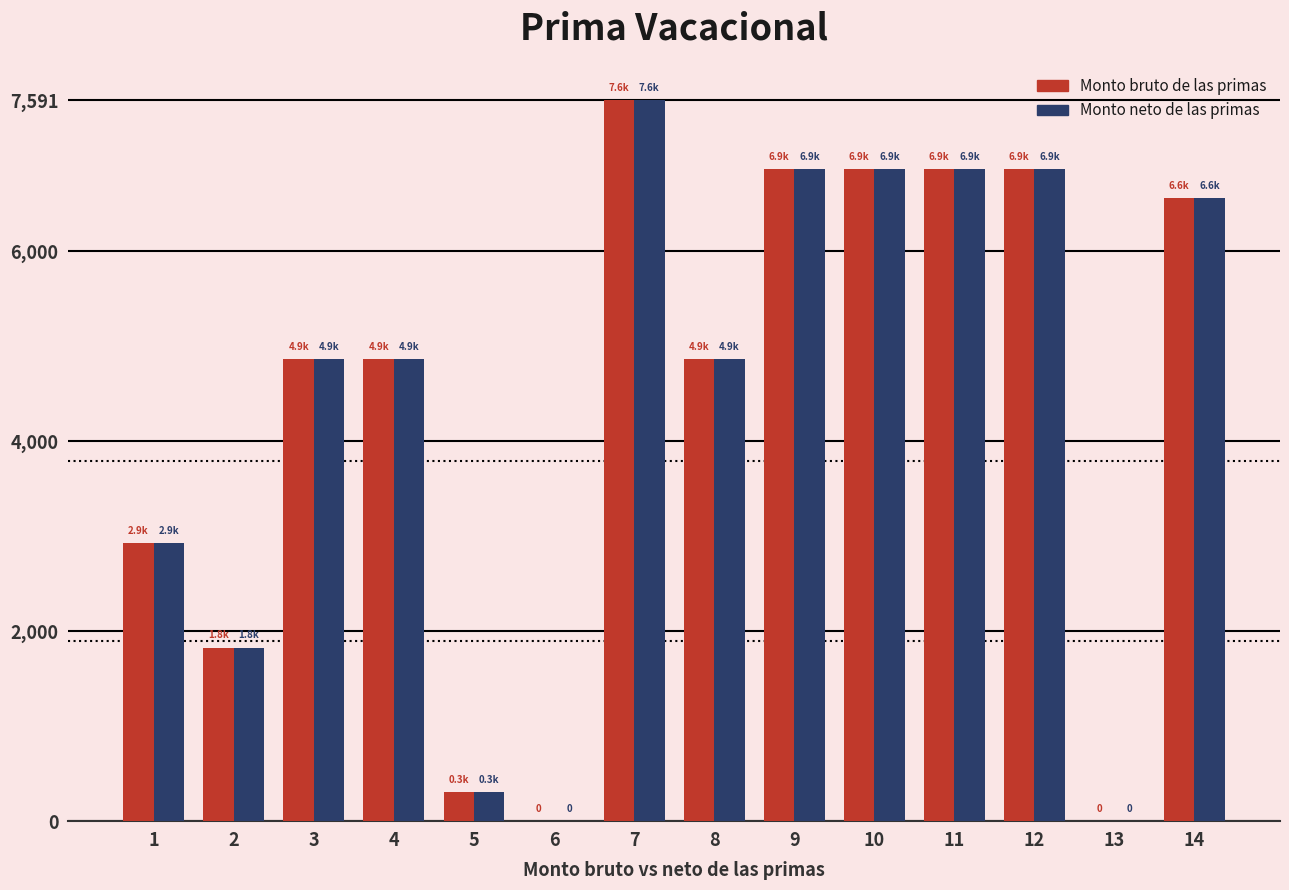

What are all the series names shown in the legend?

Monto bruto de las primas, Monto neto de las primas